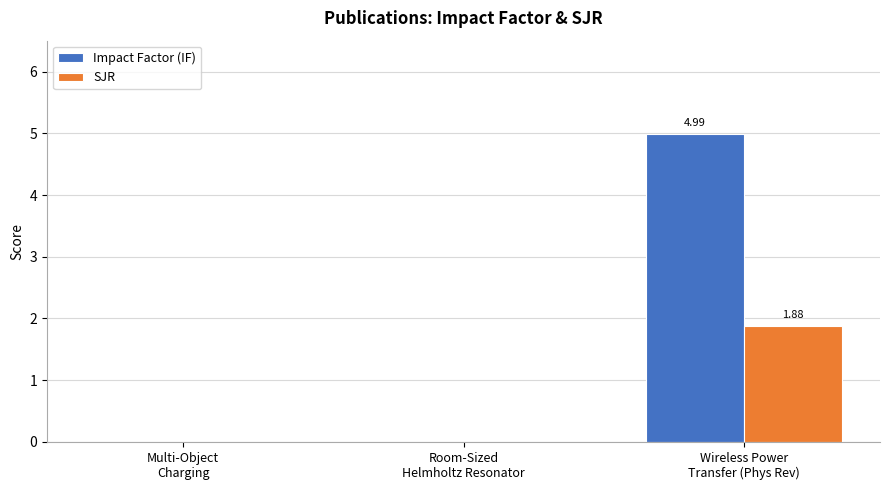

Reading right to left, transcribe all the data shown in this chart.

Impact Factor (IF): Wireless Power
Transfer (Phys Rev)=5.0	Room-Sized
Helmholtz Resonator=0.0	Multi-Object
Charging=0.0
SJR: Wireless Power
Transfer (Phys Rev)=1.9	Room-Sized
Helmholtz Resonator=0.0	Multi-Object
Charging=0.0